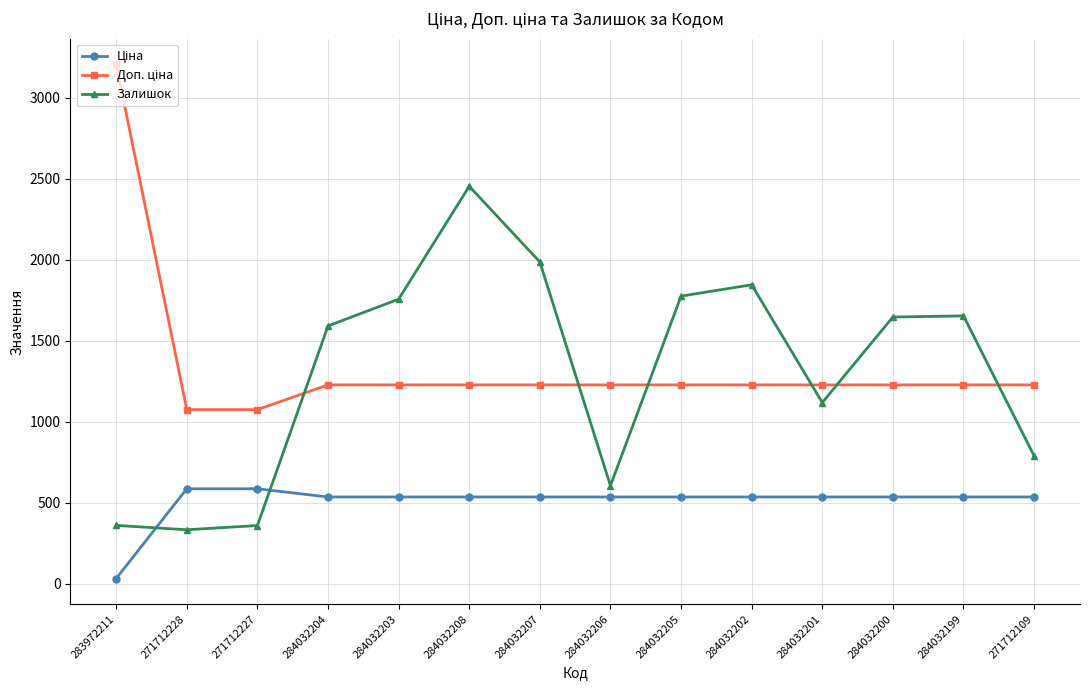

Does the chart display data point markers on the line(s)?

Yes